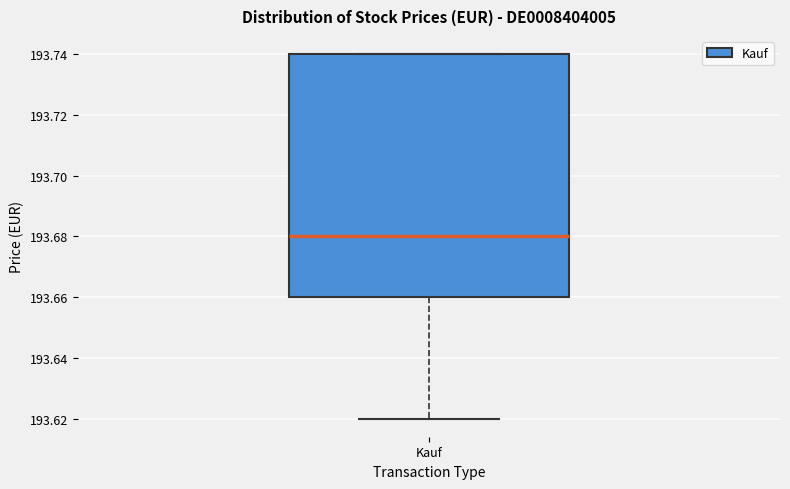

Where does the lower whisker of the box for Kauf end on the y-axis? The values are not printed on the chart, so give them approximately, as read against the axis.

193.62